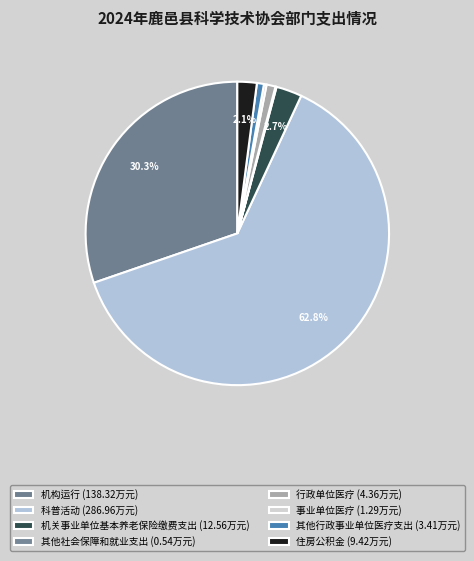

What is the change in value from 科普活动 to 行政单位医疗?

-282.6